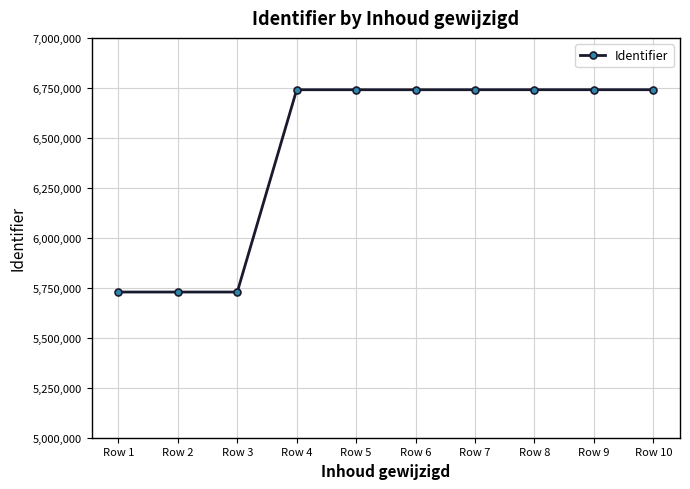

What is the greatest value displayed?

6740759